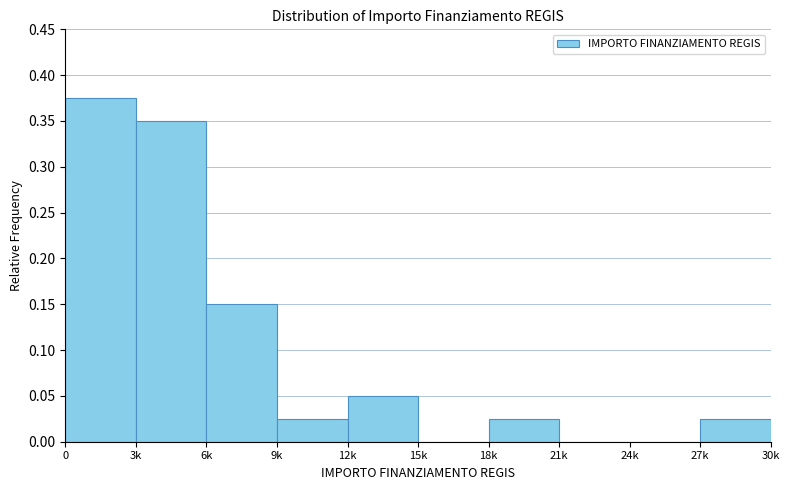

The value at 24k is 0.2. True or false?

False